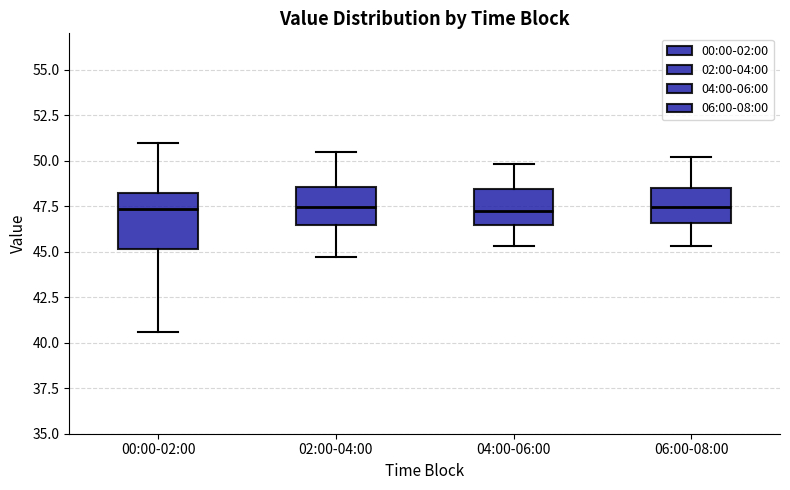

Reading left to right, transcribe this box plot: for each box, give where its median line is, the range the box spans, and where its two whiskers end, as read against the y-axis. The values are not printed on the chart, so give them approximately, as read against the axis.

00:00-02:00: median 47.5, box 45.0 to 48.5, whiskers 40.5 to 51.0
02:00-04:00: median 47.5, box 46.5 to 48.5, whiskers 44.5 to 50.5
04:00-06:00: median 47.5, box 46.5 to 48.5, whiskers 45.5 to 50.0
06:00-08:00: median 47.5, box 46.5 to 48.5, whiskers 45.5 to 50.0